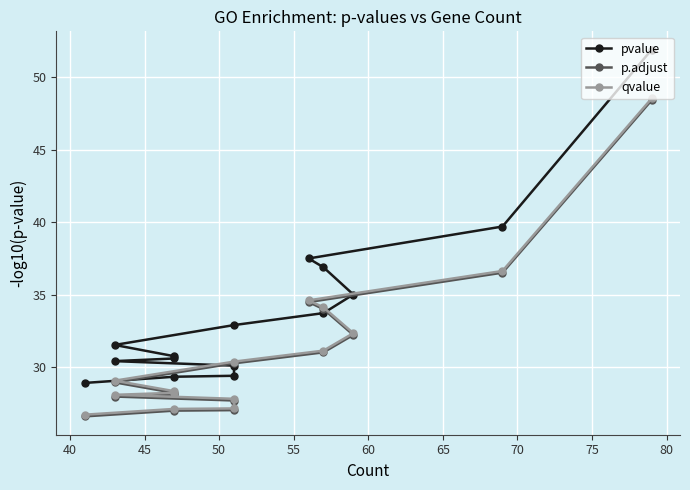

How many lines are shown in the chart?

3